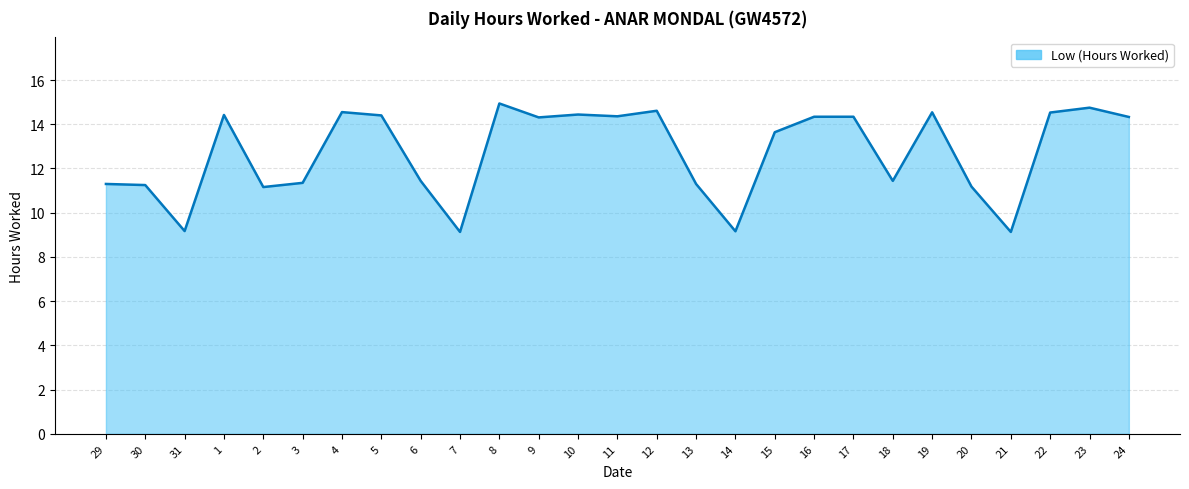

What value does the data have at 23?

14.8